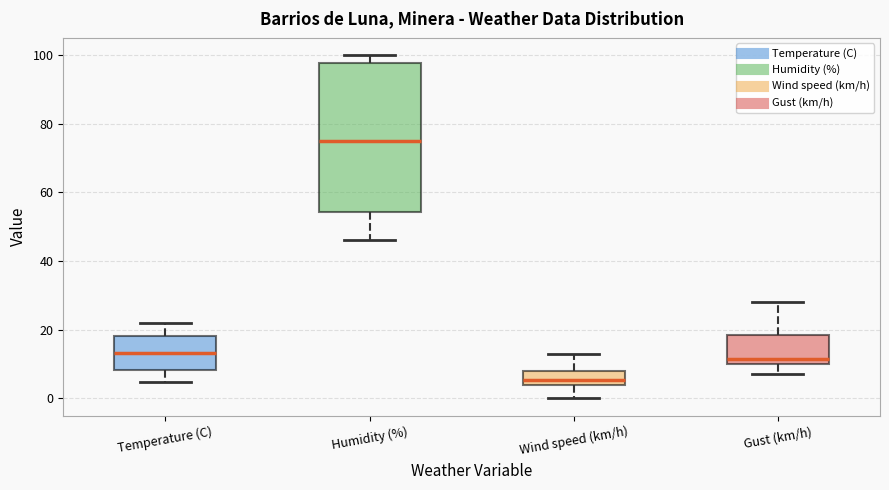

Reading left to right, transcribe this box plot: for each box, give where its median line is, the range the box spans, and where its two whiskers end, as read against the y-axis. The values are not printed on the chart, so give them approximately, as read against the axis.

Temperature (C): median 14, box 8 to 18, whiskers 4 to 22
Humidity (%): median 76, box 54 to 98, whiskers 46 to 100
Wind speed (km/h): median 6, box 4 to 8, whiskers 0 to 14
Gust (km/h): median 12, box 10 to 18, whiskers 8 to 28